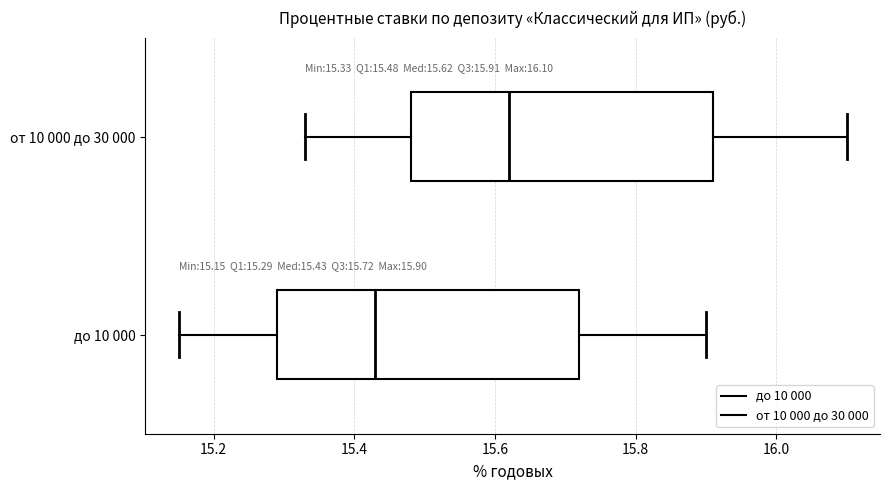

Which box's median line is the furthest to the right?

от 10 000 до 30 000